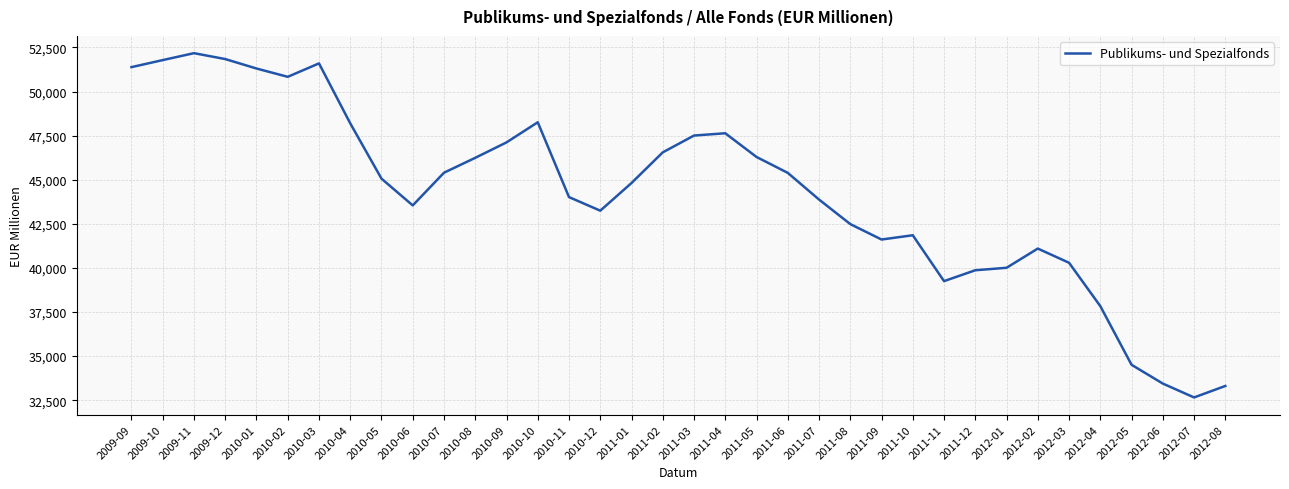

What is the ratio of the value at 2012-06 to the value at 2011-10?

0.8